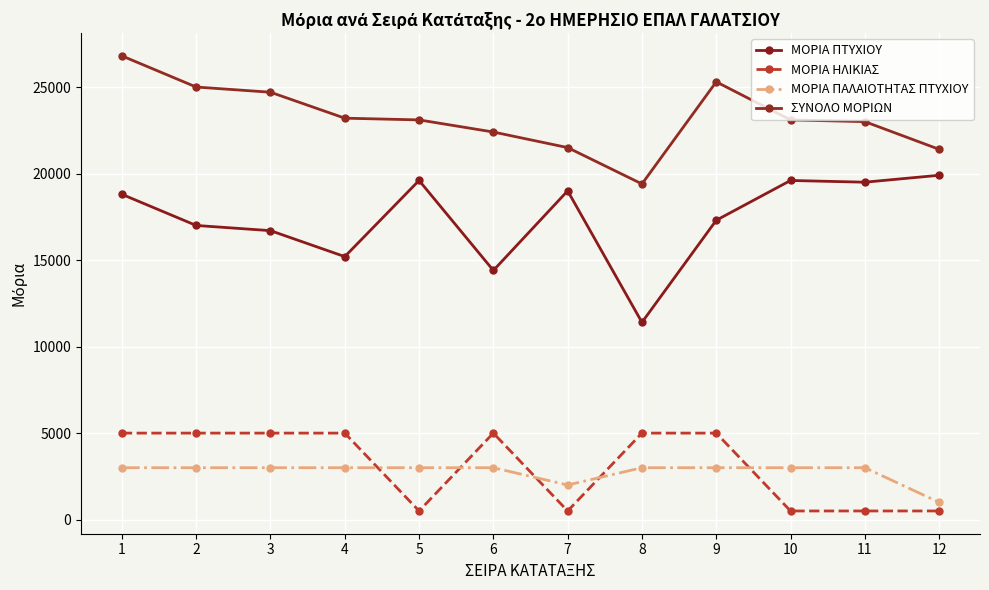

The ΣΥΝΟΛΟ ΜΟΡΙΩΝ series shows 22400 at 6. True or false?

True